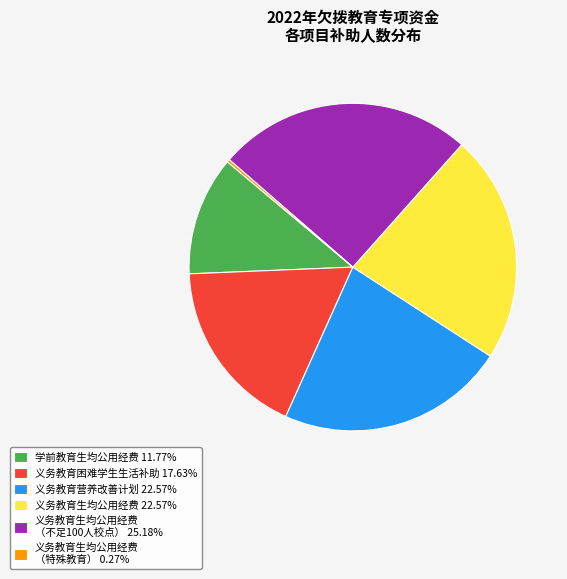

Combined, do 学前教育生均公用经费 11.77% and 义务教育生均公用经费 （不足100人校点） 25.18% account for over 50%?

No